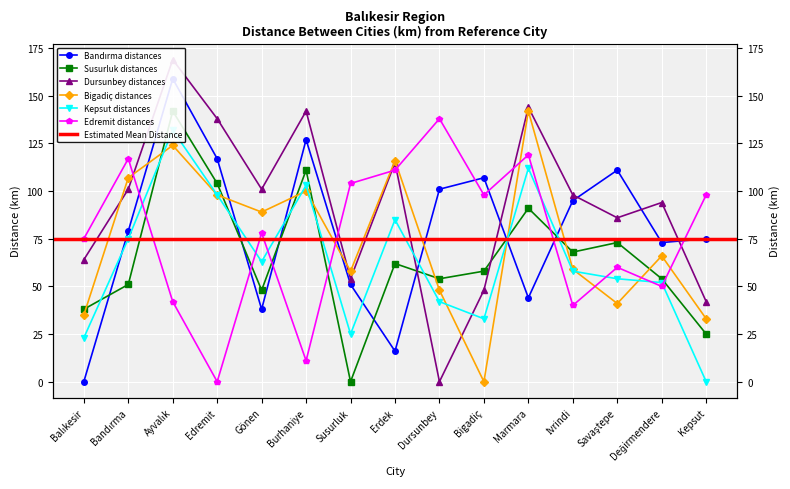

Rank the series at Bandırma from highest to lowest value.

Edremit distances, Bigadiç distances, Dursunbey distances, Bandırma distances, Kepsut distances, Susurluk distances